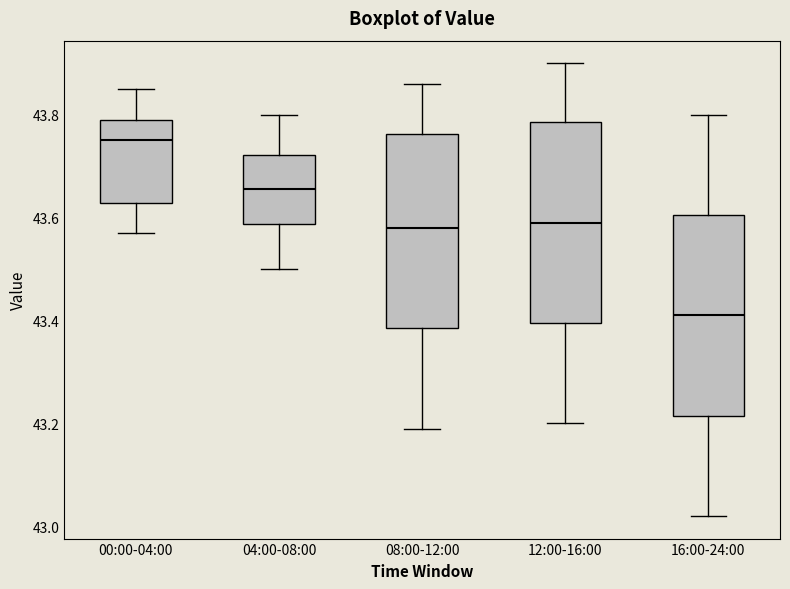

Reading left to right, transcribe this box plot: for each box, give where its median line is, the range the box spans, and where its two whiskers end, as read against the y-axis. The values are not printed on the chart, so give them approximately, as read against the axis.

00:00-04:00: median 43.76, box 43.62 to 43.80, whiskers 43.58 to 43.86
04:00-08:00: median 43.66, box 43.58 to 43.72, whiskers 43.50 to 43.80
08:00-12:00: median 43.58, box 43.38 to 43.76, whiskers 43.20 to 43.86
12:00-16:00: median 43.60, box 43.40 to 43.78, whiskers 43.20 to 43.90
16:00-24:00: median 43.42, box 43.22 to 43.60, whiskers 43.02 to 43.80